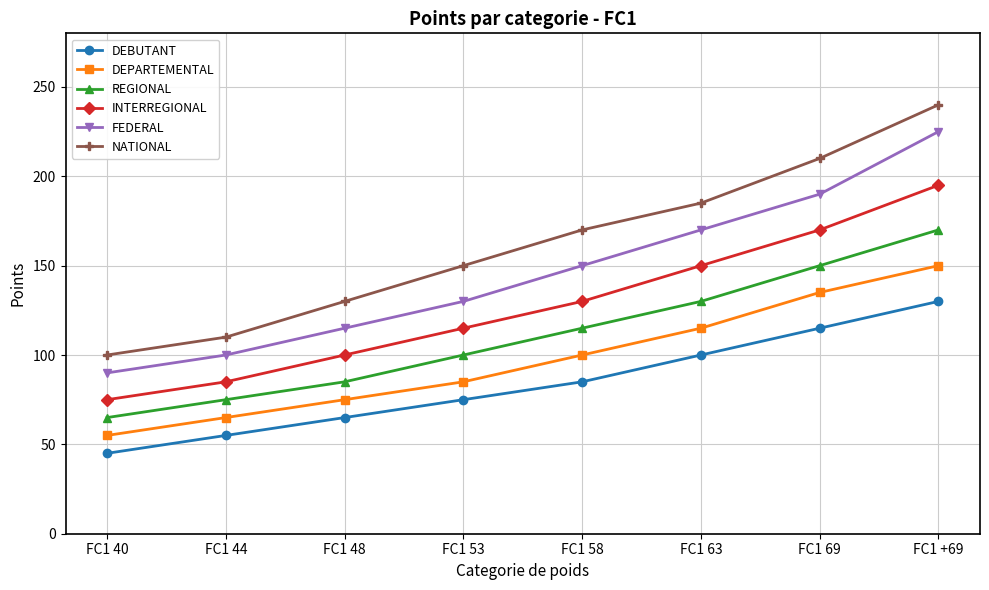

At how many categories does at least one series exceed 161?

4